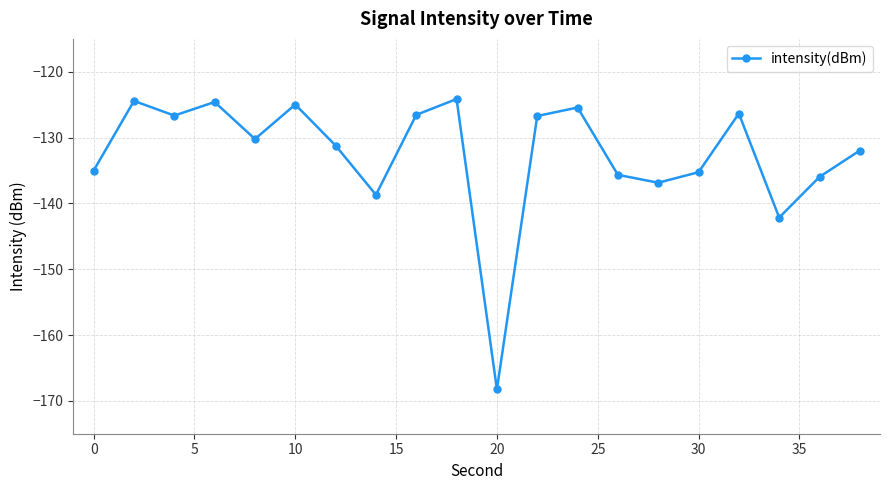

What is the average value?

-132.6